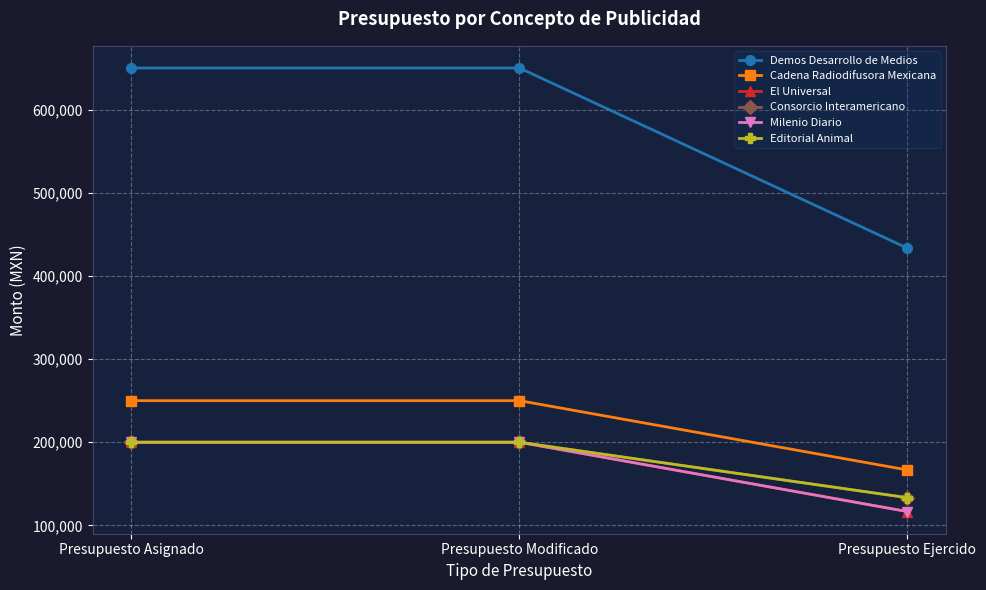

What is the sum of the Consorcio Interamericano values at Presupuesto Modificado and Presupuesto Asignado?

400000.0